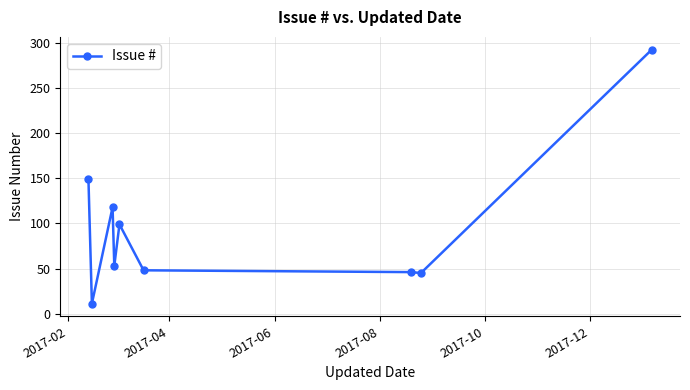

What is the difference between the maximum and minimum values?

282